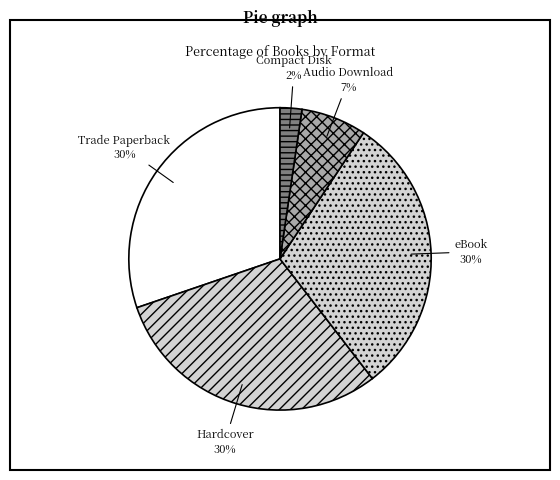

Count the number of slices in the pie.

5